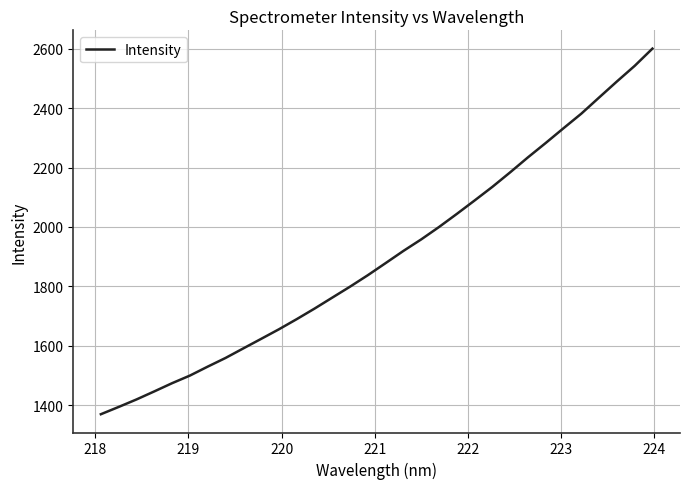

What is the maximum value shown in the chart?

2600.0